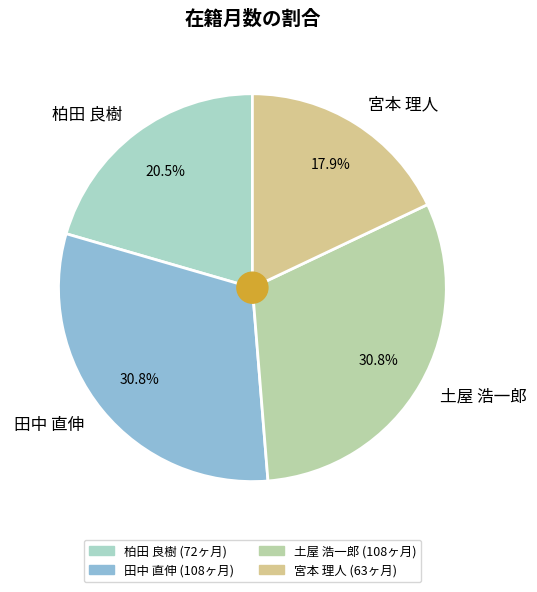

Approximately how many times larger is the value at 柏田 良樹 compared to 宮本 理人?

1.1